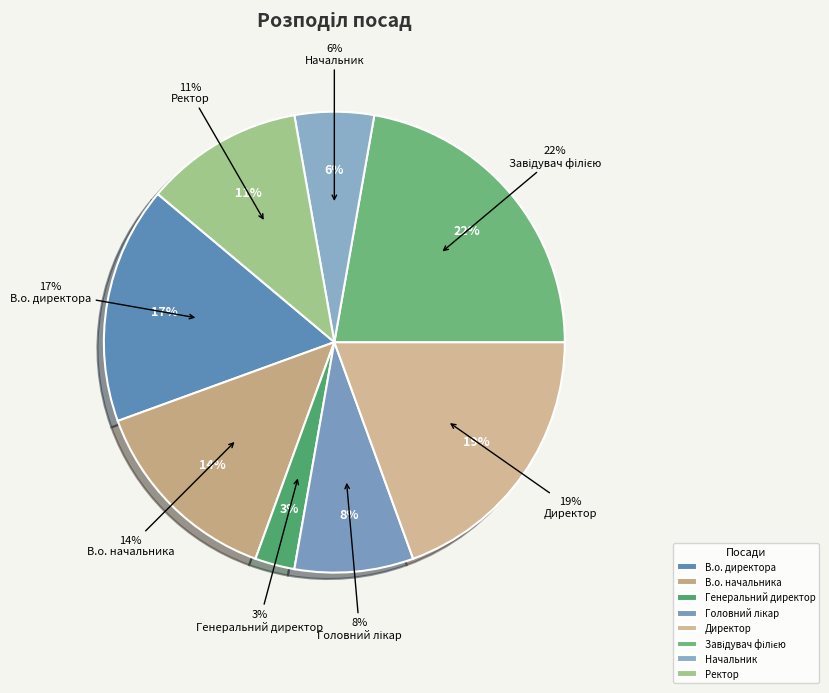

Which slice is the smallest?

Генеральний директор